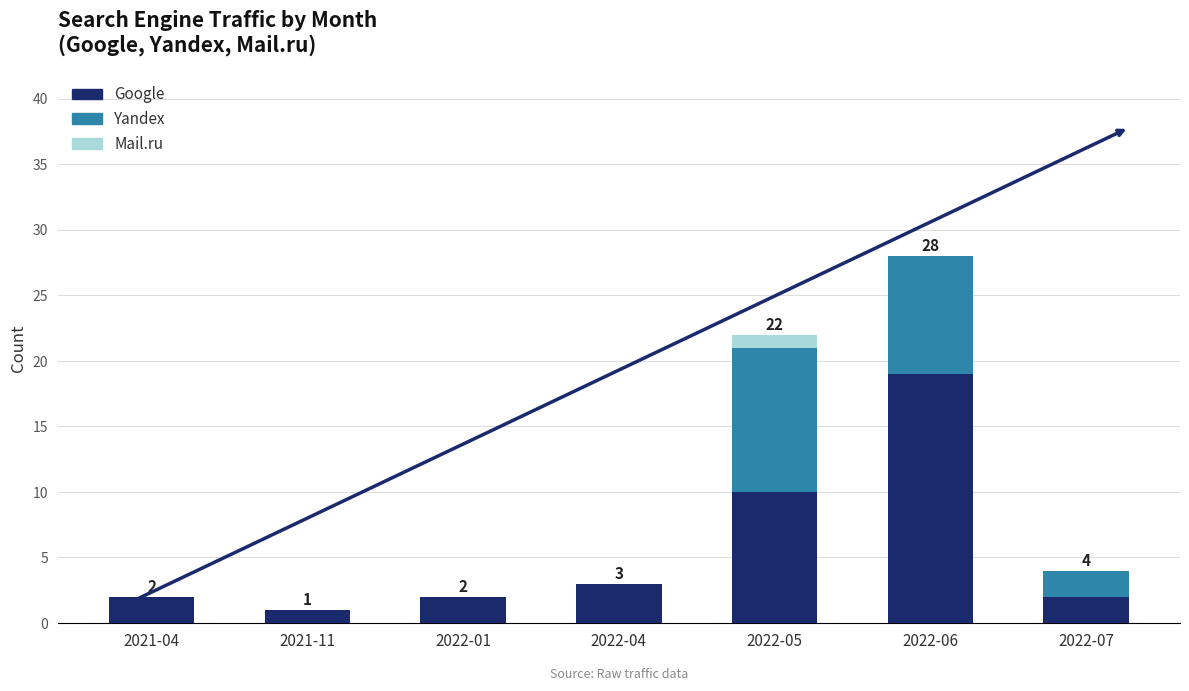

Which category has the highest value in the Google series?

2022-06